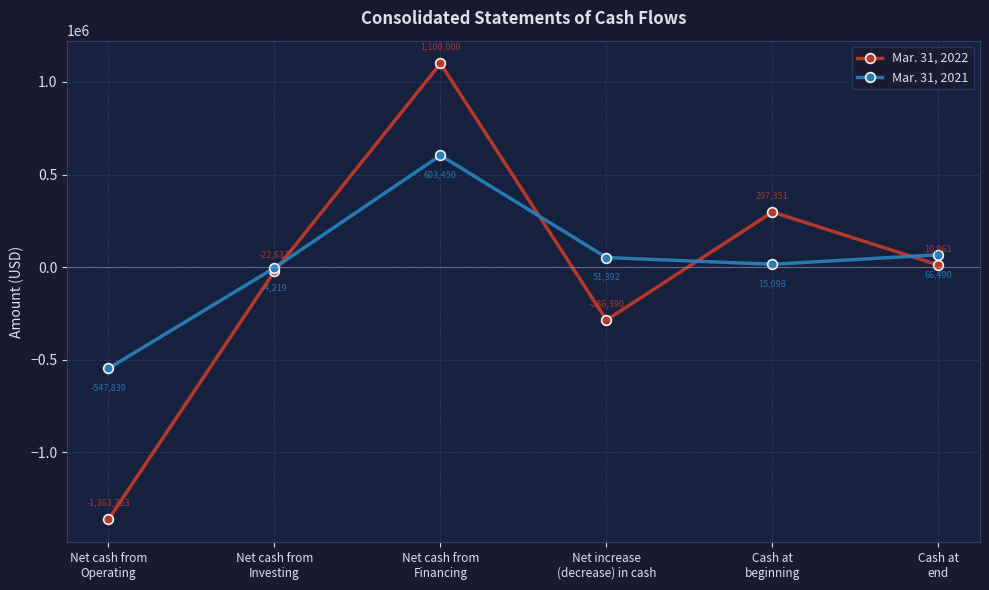

How many data points in Mar. 31, 2022 are less than 10961?

3